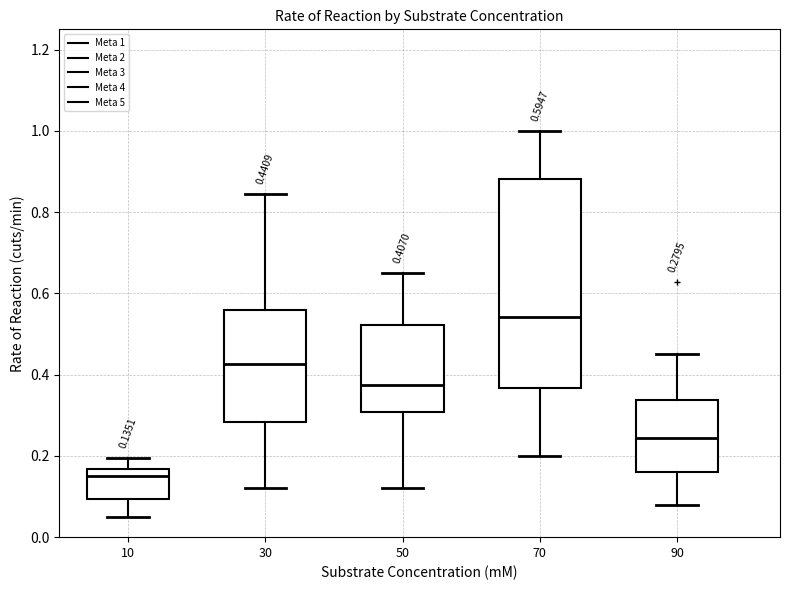

Which box is the tallest, from its lower edge to its upper edge?

70